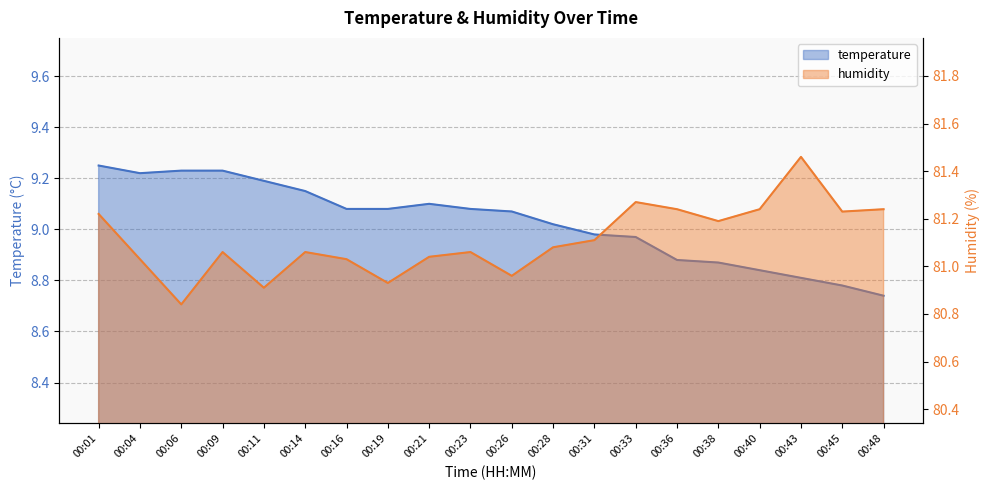

What is the average value of the humidity series?

81.1